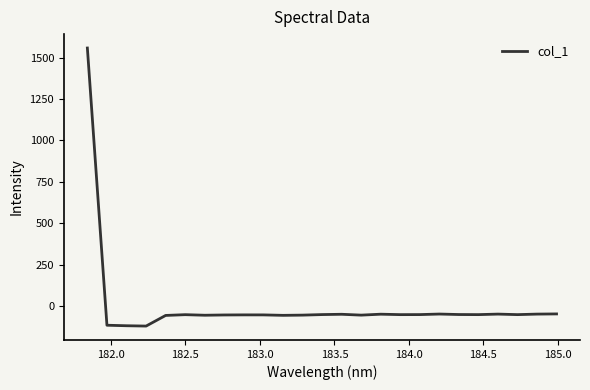

How many distinct data groups are displayed?

1